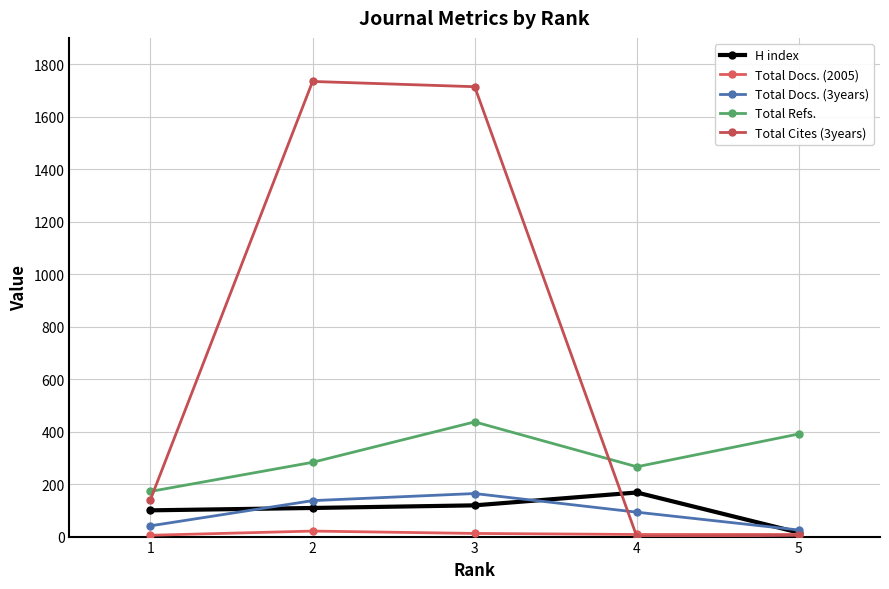

Read the Total Docs. (3years) value at 2, to the nearest 10.

140